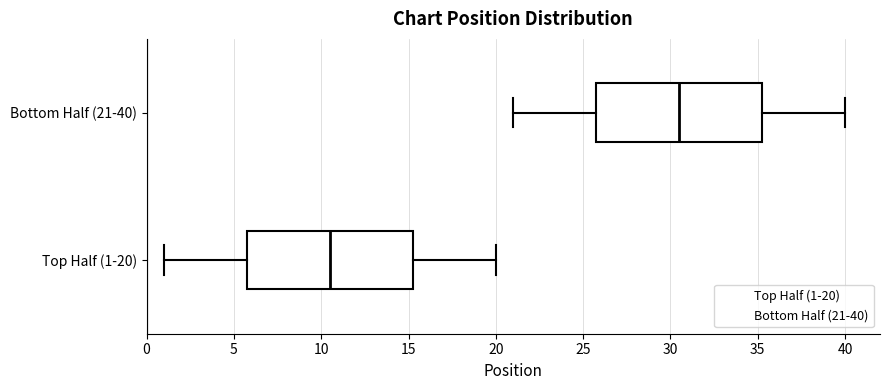

Reading bottom to top, transcribe this box plot: for each box, give where its median line is, the range the box spans, and where its two whiskers end, as read against the x-axis. The values are not printed on the chart, so give them approximately, as read against the axis.

Top Half (1-20): median 10.5, box 6.0 to 15.5, whiskers 1.0 to 20.0
Bottom Half (21-40): median 30.5, box 26.0 to 35.5, whiskers 21.0 to 40.0